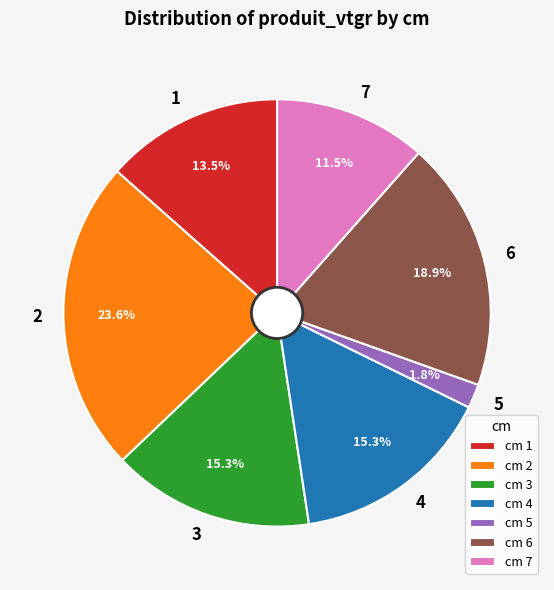

To the nearest percent, what is the combined percentage of 6 and 7?

30%